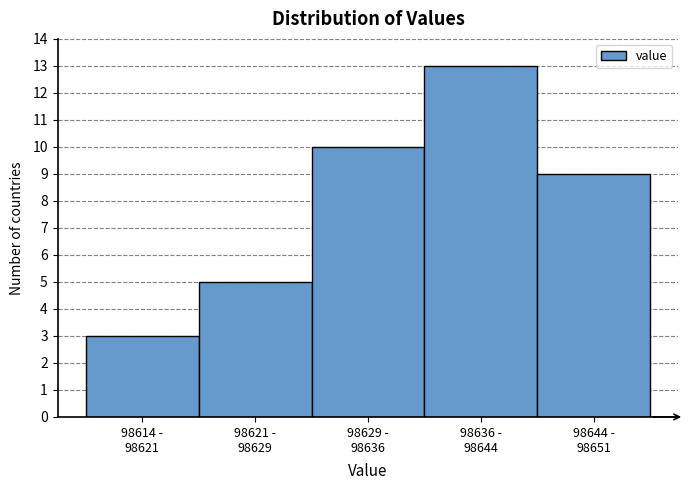

Reading left to right, what are all the values shown in this chart?

3	5	10	13	9